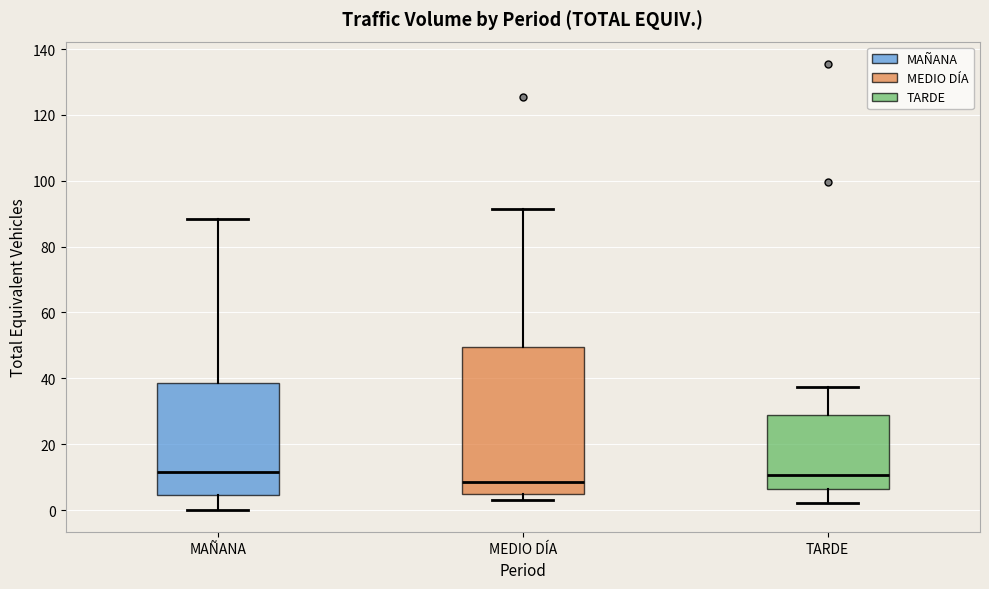

Reading left to right, transcribe this box plot: for each box, give where its median line is, the range the box spans, and where its two whiskers end, as read against the y-axis. The values are not printed on the chart, so give them approximately, as read against the axis.

MAÑANA: median 12, box 4 to 38, whiskers 0 to 88
MEDIO DÍA: median 8, box 6 to 50, whiskers 4 to 92
TARDE: median 10, box 6 to 30, whiskers 2 to 38